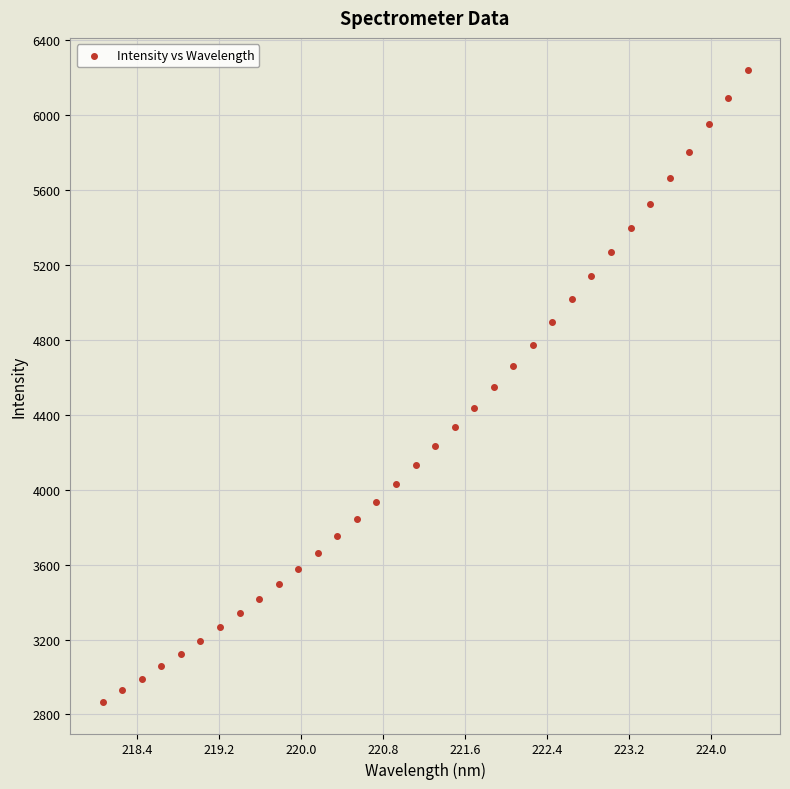

What is the range of X values (max minus min)?

6.3